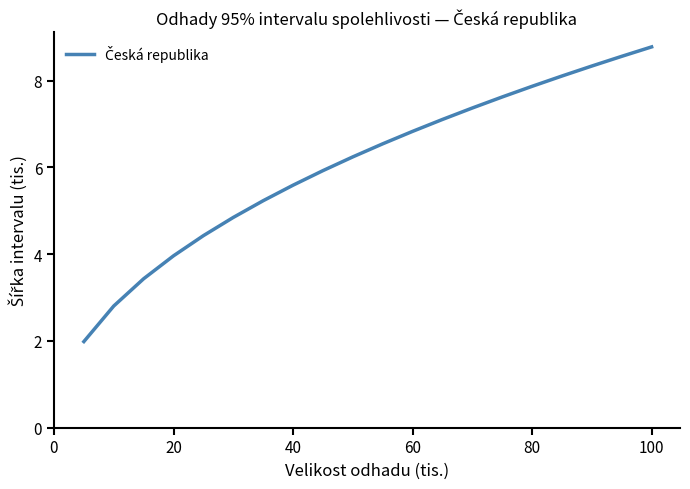

True or false: the data has more than 0 interior local peaks.

False